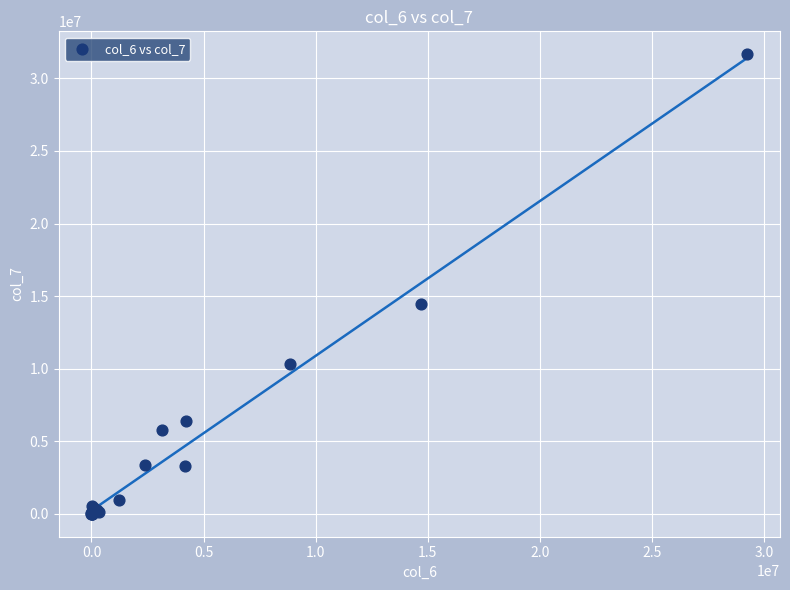

What Y value in the scatter plot is closest to 15832920?

14423209.5